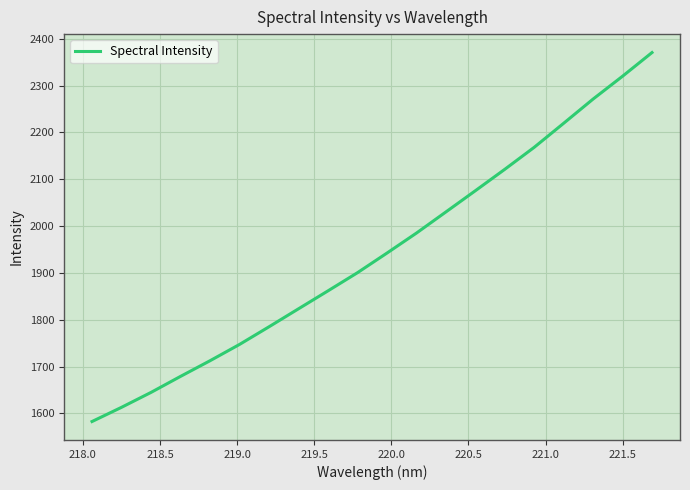

What is the average value?

1942.5